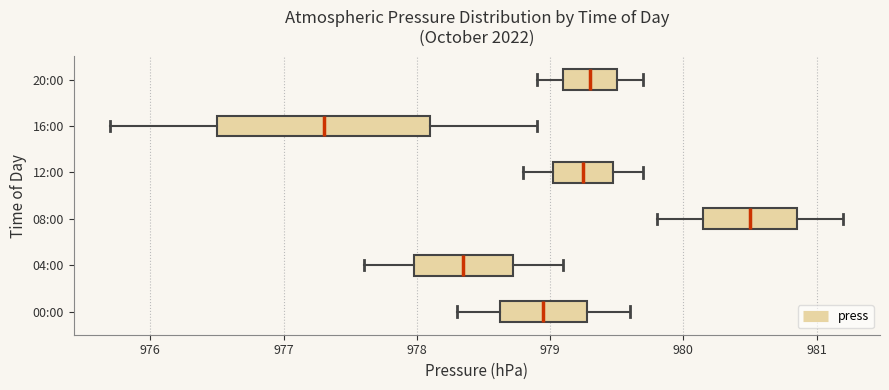

Reading bottom to top, read every box against the x-axis: the position of its median line, the range the box covers, and the ends of its whiskers. The values are not printed on the chart, so give them approximately, as read against the axis.

00:00: median 979.0, box 978.6 to 979.3, whiskers 978.3 to 979.6
04:00: median 978.4, box 978.0 to 978.7, whiskers 977.6 to 979.1
08:00: median 980.5, box 980.2 to 980.9, whiskers 979.8 to 981.2
12:00: median 979.3, box 979.0 to 979.5, whiskers 978.8 to 979.7
16:00: median 977.3, box 976.5 to 978.1, whiskers 975.7 to 978.9
20:00: median 979.3, box 979.1 to 979.5, whiskers 978.9 to 979.7